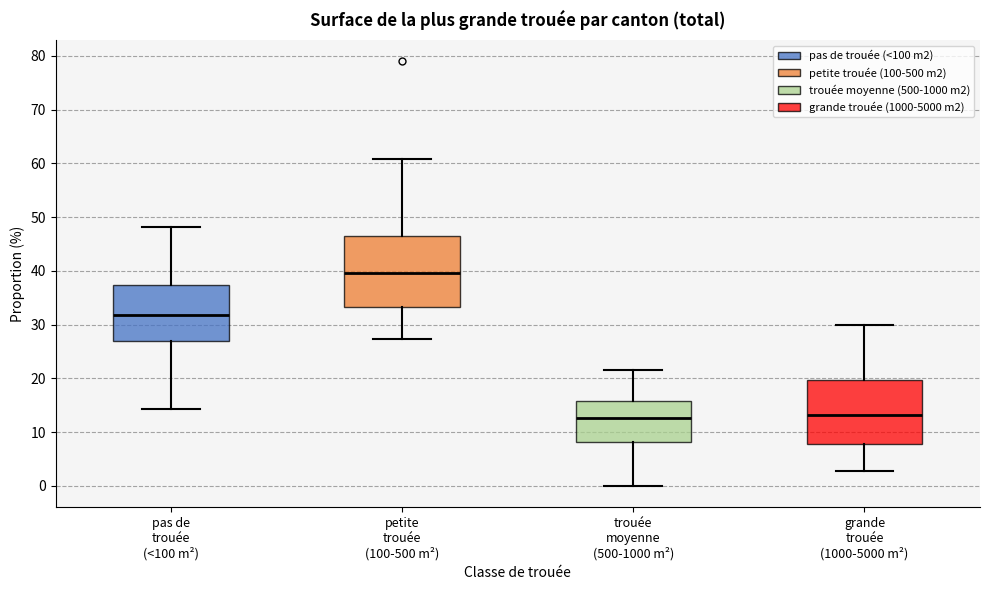

Where does the lower whisker of the box for pas de trouée (<100 m²) end on the y-axis? The values are not printed on the chart, so give them approximately, as read against the axis.

14